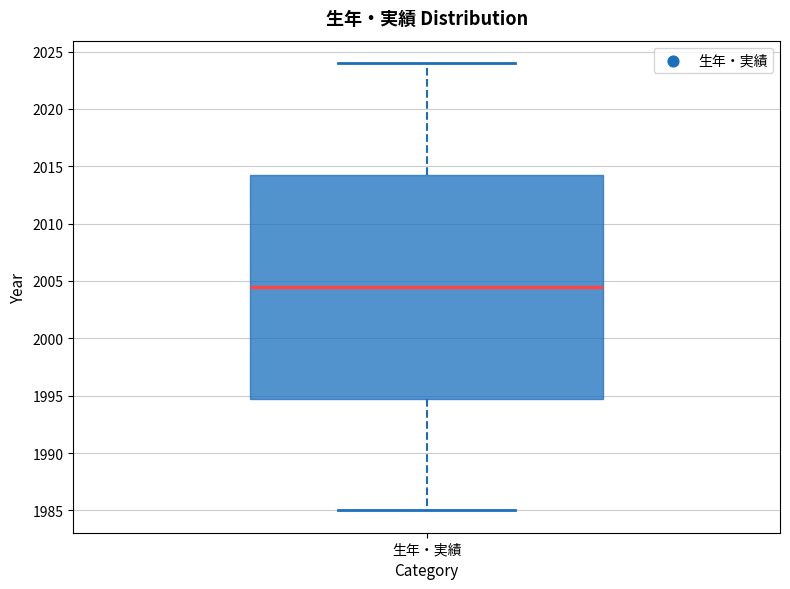

Transcribe this box plot: give where the median line is, the range the box spans, and where the two whiskers end, as read against the y-axis. The values are not printed on the chart, so give them approximately, as read against the axis.

median 2004.5, box 1995.0 to 2014.5, whiskers 1985.0 to 2024.0